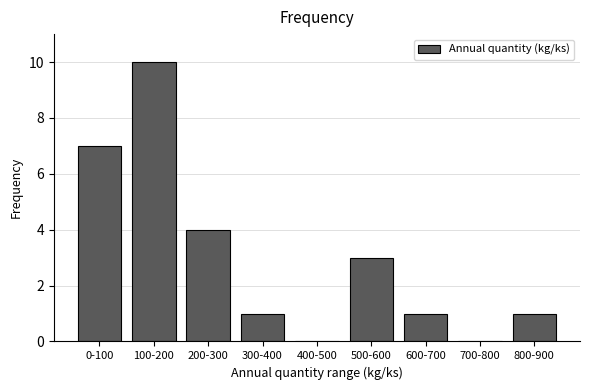

Reading left to right, extract all data points from this chart.

0-100=7	100-200=10	200-300=4	300-400=1	400-500=0	500-600=3	600-700=1	700-800=0	800-900=1